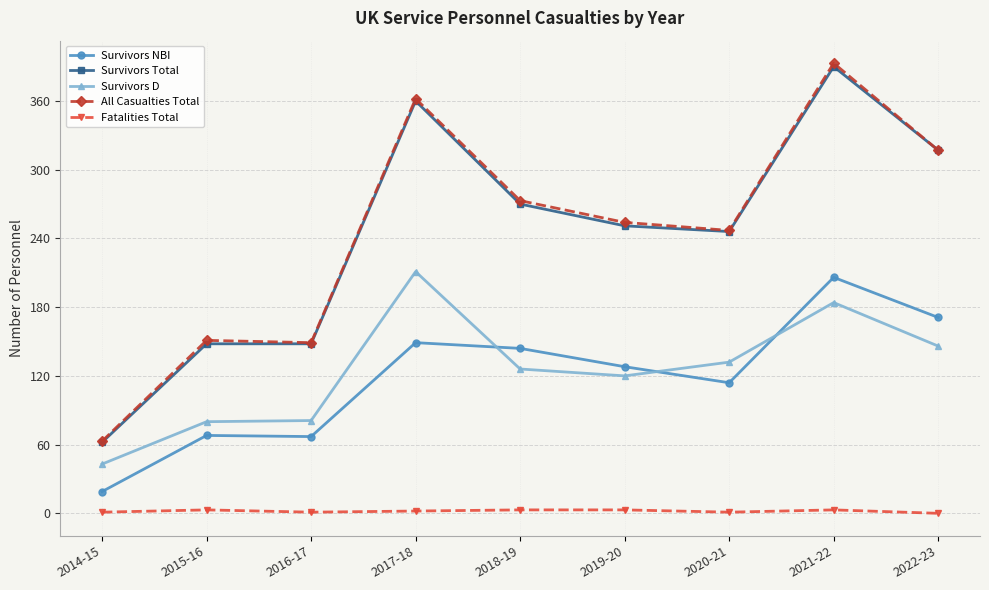

True or false: Survivors NBI has more than 0 interior local peaks.

True